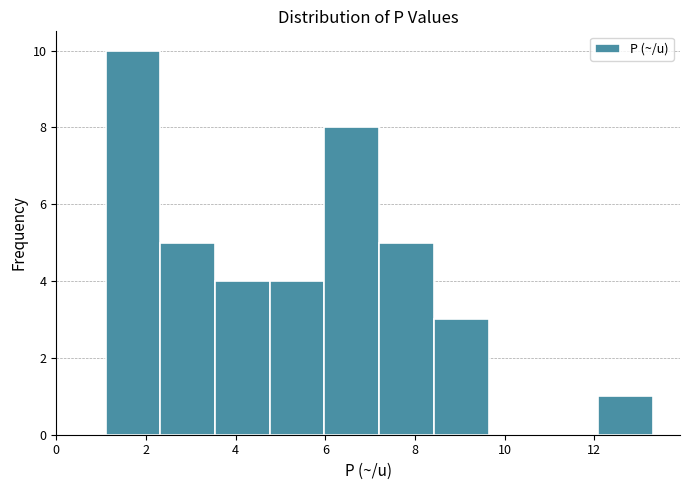

Reading left to right, list every bar in this chart as the range it spans on the x-axis followed by its height. Neither the bar edges nor the heights are printed on the chart, so give them approximately, as read against the axes.

1.10 to 2.32: 10
2.32 to 3.54: 5
3.54 to 4.76: 4
4.76 to 5.98: 4
5.98 to 7.20: 8
7.20 to 8.42: 5
8.42 to 9.64: 3
9.64 to 10.86: 0
10.86 to 12.08: 0
12.08 to 13.30: 1